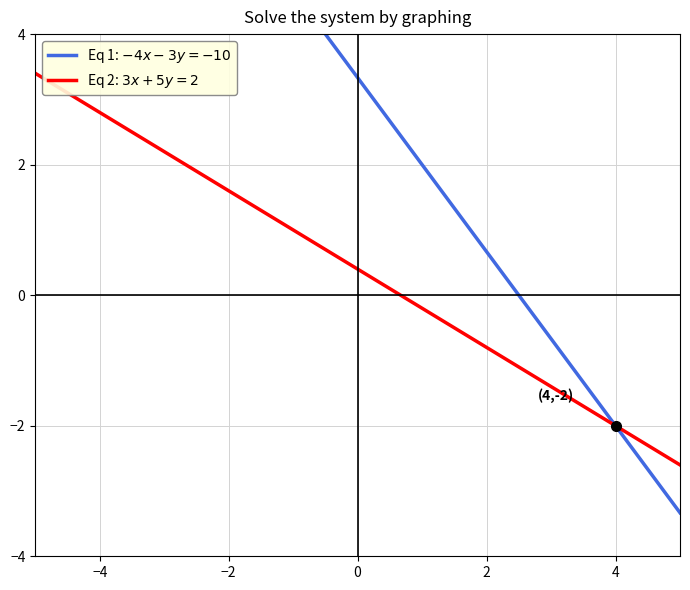

How many values in the Eq1 series are below 0?

4